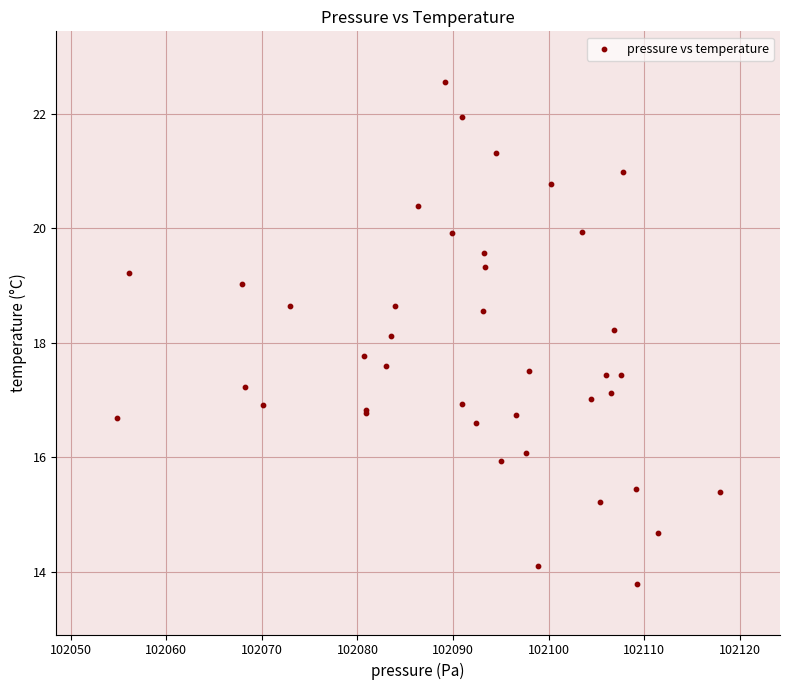

What Y value in the scatter plot is closest to 18?

18.1